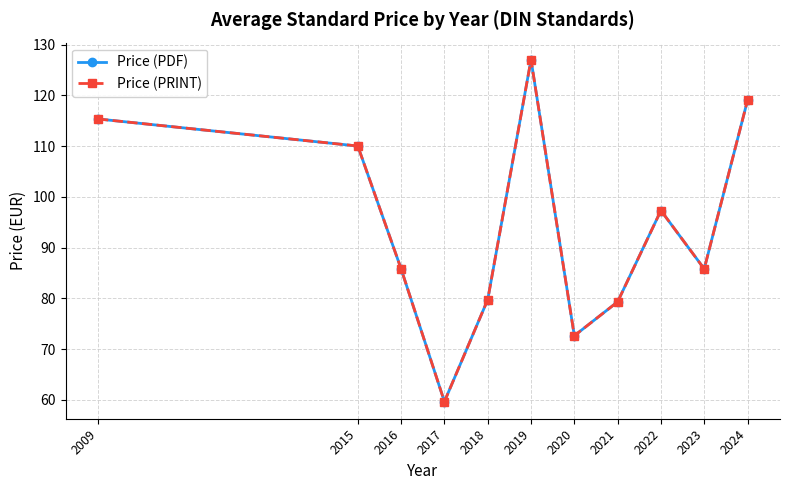

Does the chart have visible grid lines?

Yes